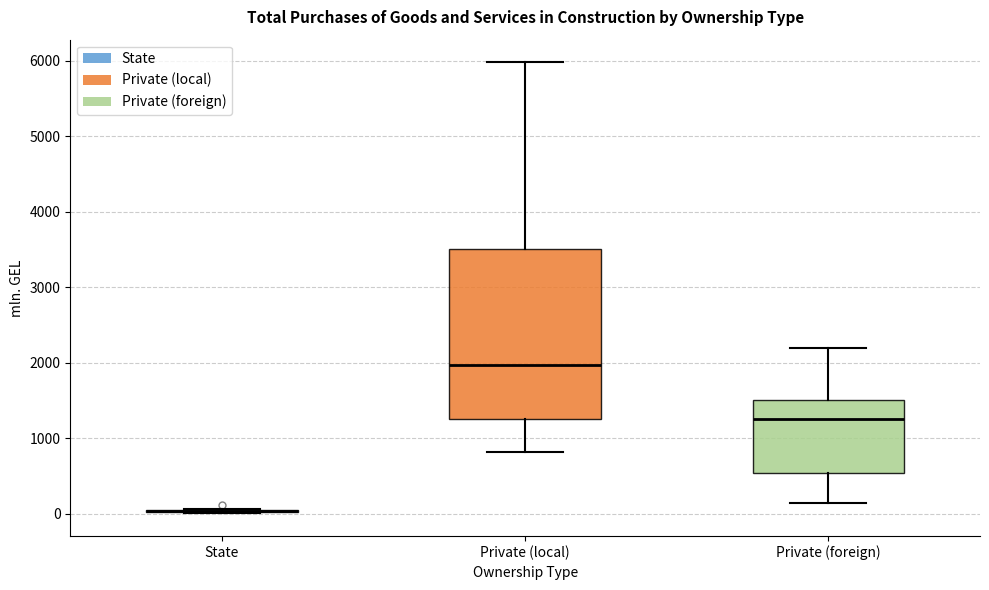

Reading left to right, transcribe this box plot: for each box, give where its median line is, the range the box spans, and where its two whiskers end, as read against the y-axis. The values are not printed on the chart, so give them approximately, as read against the axis.

State: box collapsed to a line at 0, whiskers 0 to 100
Private (local): median 2000, box 1300 to 3500, whiskers 800 to 6000
Private (foreign): median 1300, box 500 to 1500, whiskers 100 to 2200